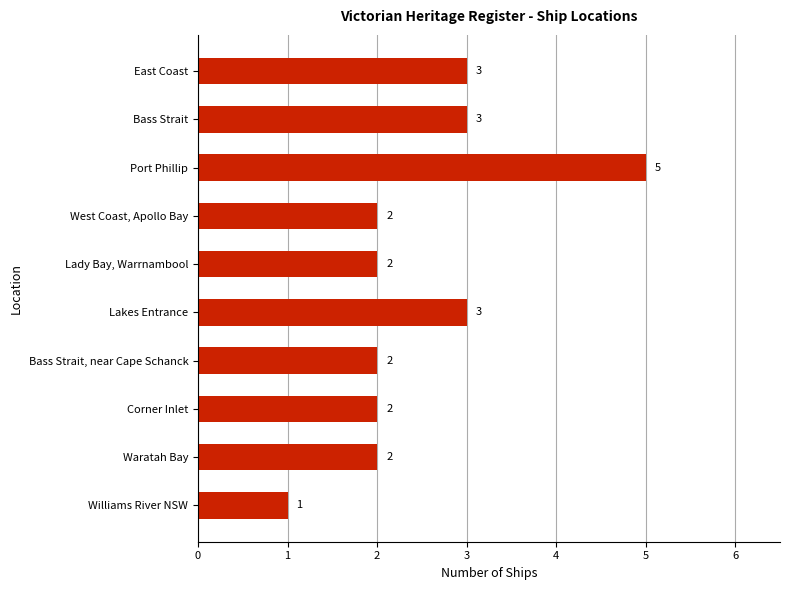

How many values are below 2?

1